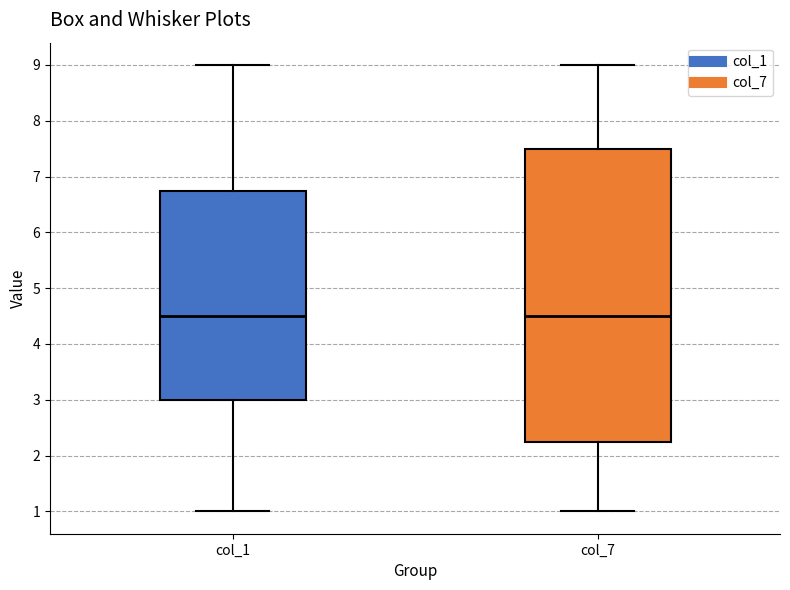

Comparing the boxes themselves (not the whiskers), which one is the tallest?

col_7